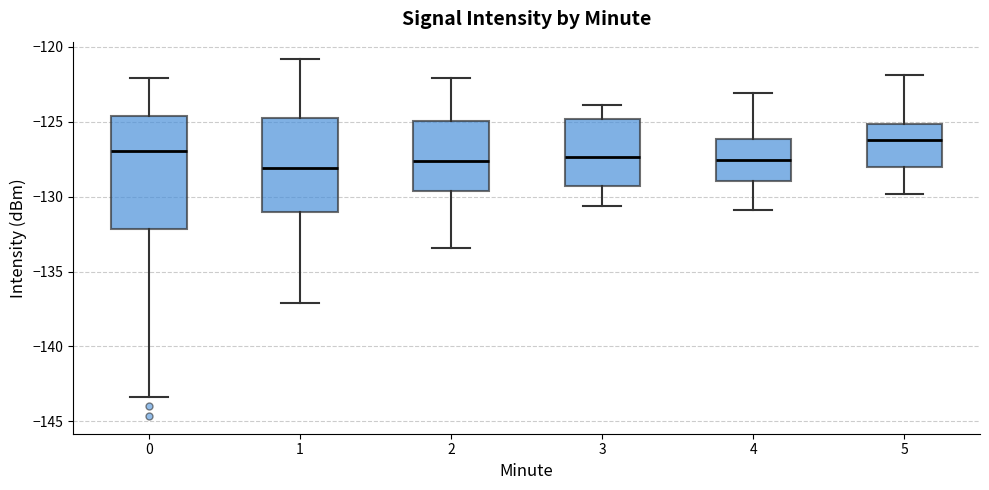

Which box is the tallest, from its lower edge to its upper edge?

0